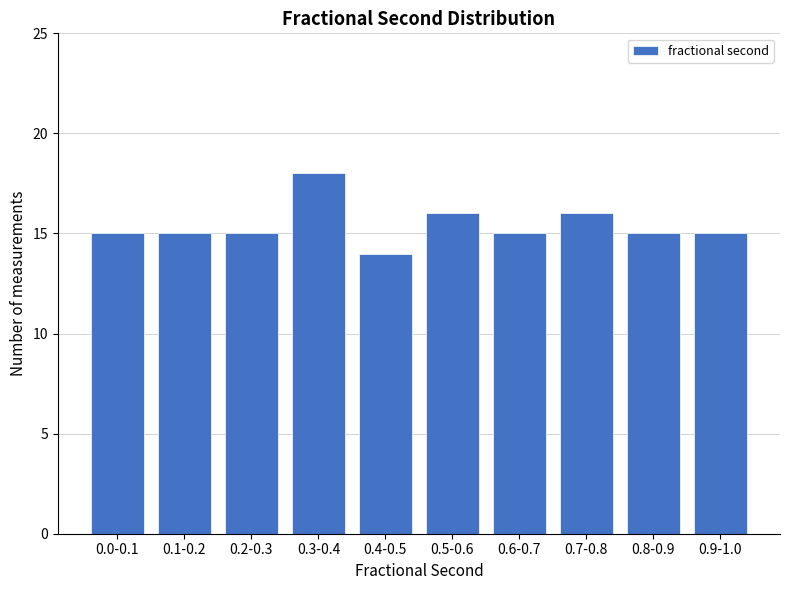

Reading left to right, what are all the values shown in this chart?

15	15	15	18	14	16	15	16	15	15